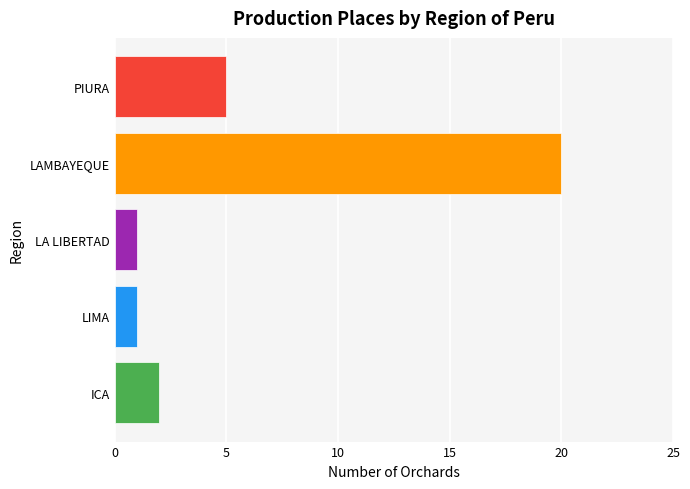

What is the maximum value shown in the chart?

20